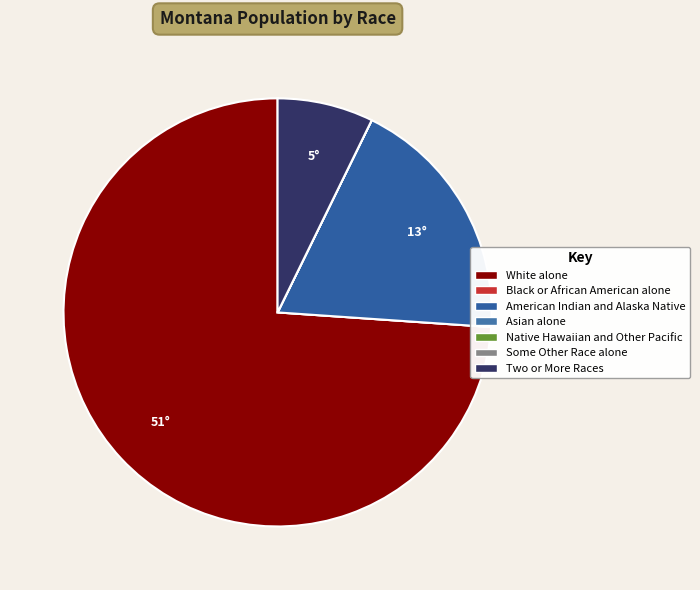

To the nearest percent, what is the combined percentage of Two or More Races and Some Other Race alone?

7%